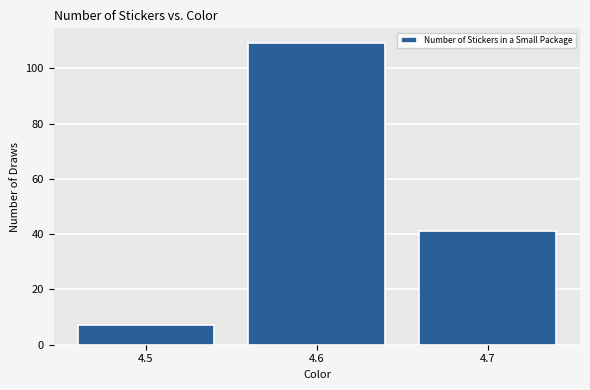

What is the height of the bar covering 4.45 to 4.55 on the x-axis? The values are not printed on the chart, so give them approximately, as read against the axis.

8